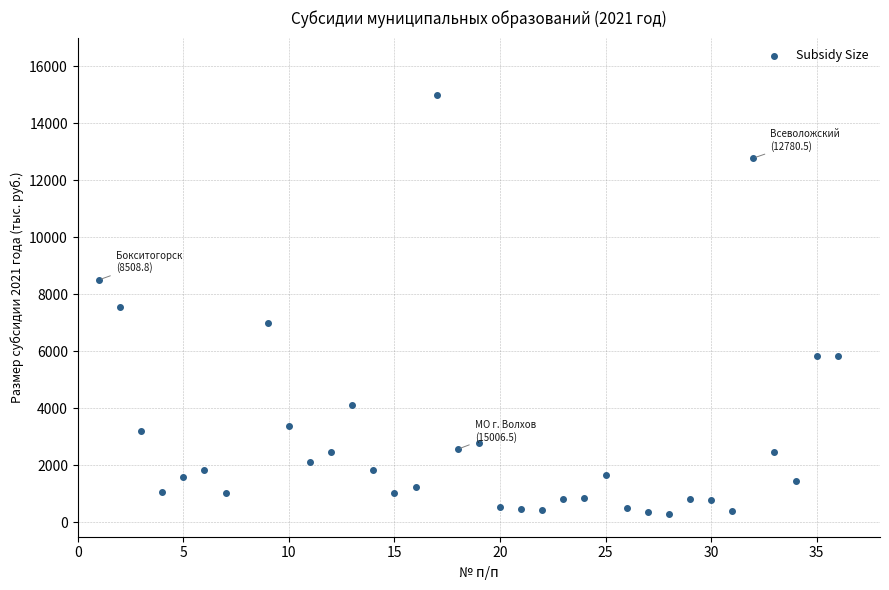

What is the range of X values (max minus min)?

35.0